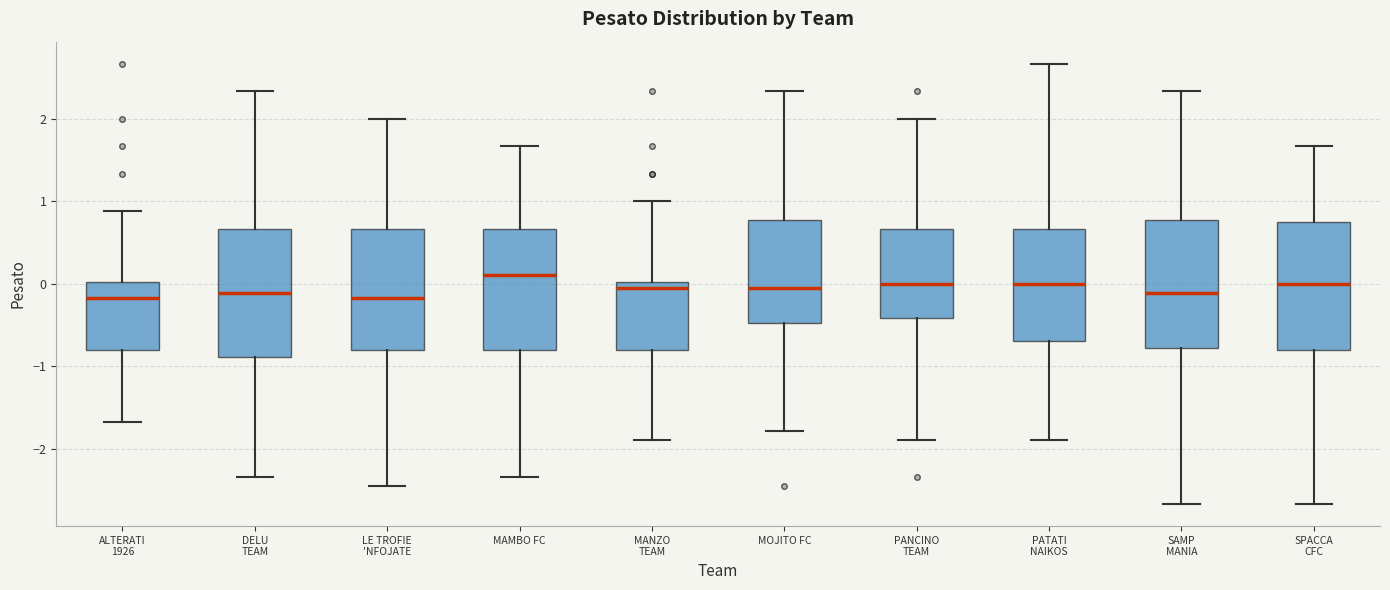

Reading left to right, transcribe this box plot: for each box, give where its median line is, the range the box spans, and where its two whiskers end, as read against the y-axis. The values are not printed on the chart, so give them approximately, as read against the axis.

ALTERATI 1926: median -0.2, box -0.8 to 0.0, whiskers -1.7 to 0.9
DELU TEAM: median -0.1, box -0.9 to 0.7, whiskers -2.3 to 2.3
LE TROFIE 'NFOJATE: median -0.2, box -0.8 to 0.7, whiskers -2.4 to 2.0
MAMBO FC: median 0.1, box -0.8 to 0.7, whiskers -2.3 to 1.7
MANZO TEAM: median -0.1, box -0.8 to 0.0, whiskers -1.9 to 1.0
MOJITO FC: median -0.1, box -0.5 to 0.8, whiskers -1.8 to 2.3
PANCINO TEAM: median 0.0, box -0.4 to 0.7, whiskers -1.9 to 2.0
PATATI NAIKOS: median 0.0, box -0.7 to 0.7, whiskers -1.9 to 2.7
SAMP MANIA: median -0.1, box -0.8 to 0.8, whiskers -2.7 to 2.3
SPACCA CFC: median 0.0, box -0.8 to 0.8, whiskers -2.7 to 1.7